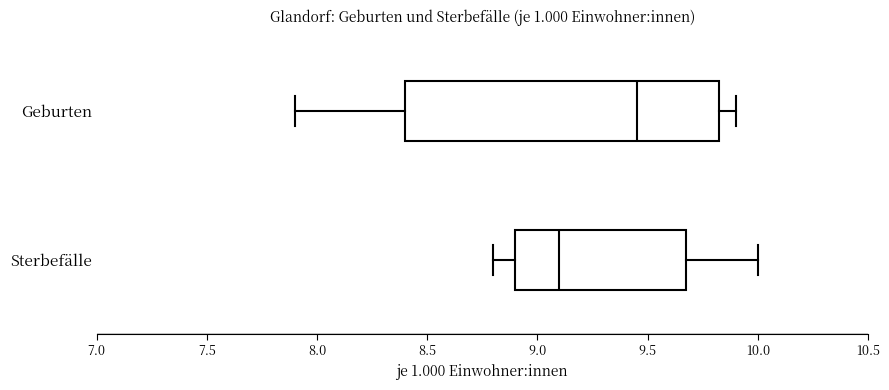

Reading bottom to top, read every box against the x-axis: the position of its median line, the range the box covers, and the ends of its whiskers. The values are not printed on the chart, so give them approximately, as read against the axis.

Sterbefälle: median 9.10, box 8.90 to 9.70, whiskers 8.80 to 10.00
Geburten: median 9.45, box 8.40 to 9.85, whiskers 7.90 to 9.90